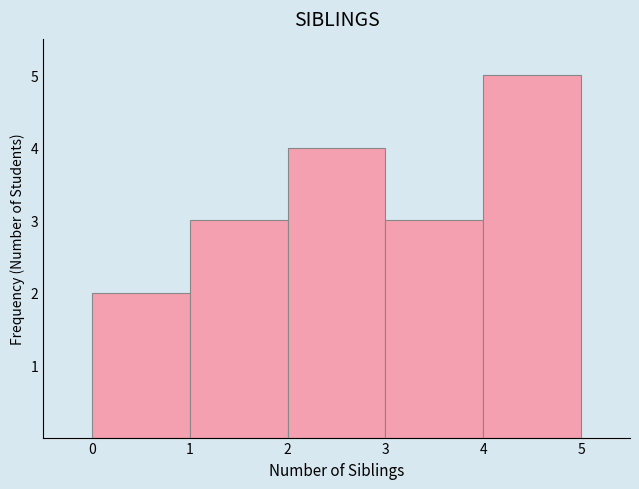

Reading left to right, list every bar in this chart as the range it spans on the x-axis followed by its height. The values are not printed on the chart, so give them approximately, as read against the axis.

0 to 1: 2
1 to 2: 3
2 to 3: 4
3 to 4: 3
4 to 5: 5